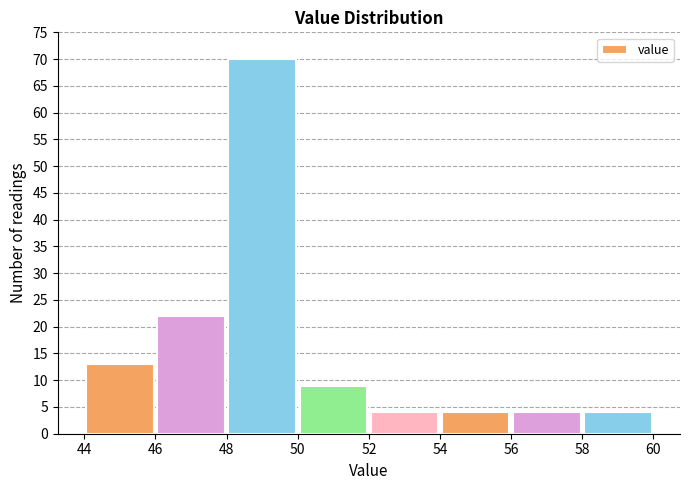

Reading left to right, transcribe this chart: for each bar, give the range it covers on the x-axis and its height. The values are not printed on the chart, so give them approximately, as read against the axis.

44 to 46: 13
46 to 48: 22
48 to 50: 70
50 to 52: 9
52 to 54: 4
54 to 56: 4
56 to 58: 4
58 to 60: 4